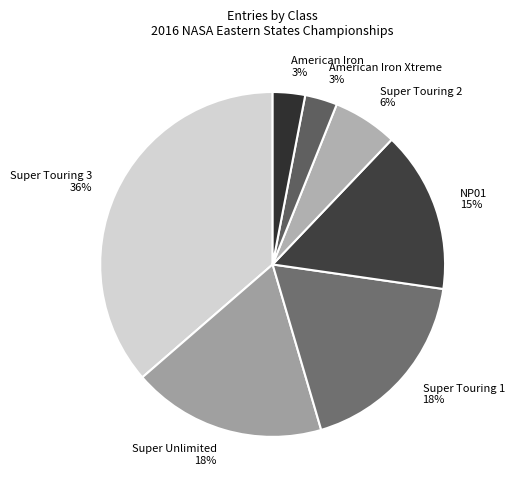

Which slice is the largest?

Super Touring 3